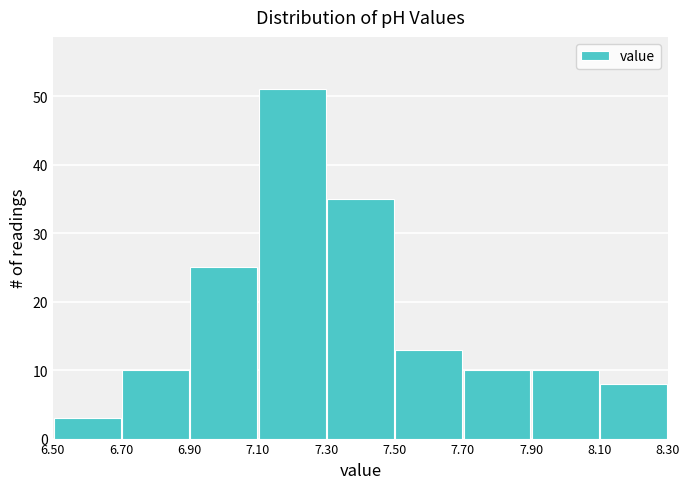

Which range on the x-axis has the tallest bar?

7.10 to 7.30